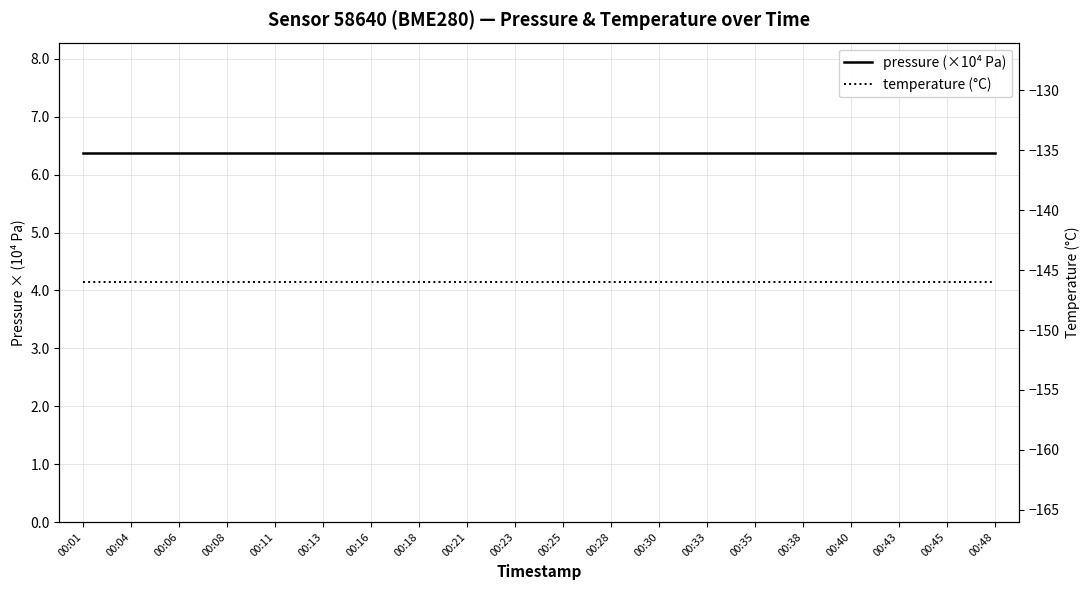

What is the difference between the highest and lowest values at 00:08?

152.4